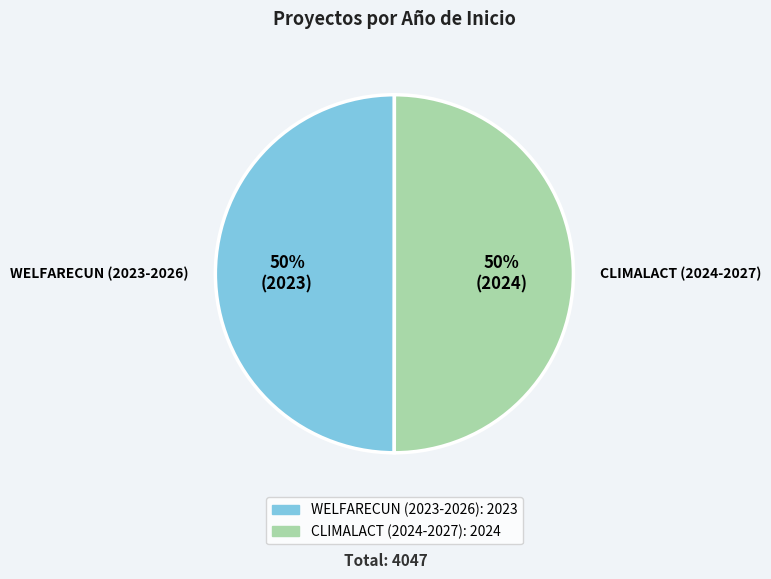

Approximately how many times larger is the value at WELFARECUN (2023-2026) compared to CLIMALACT (2024-2027)?

1.0